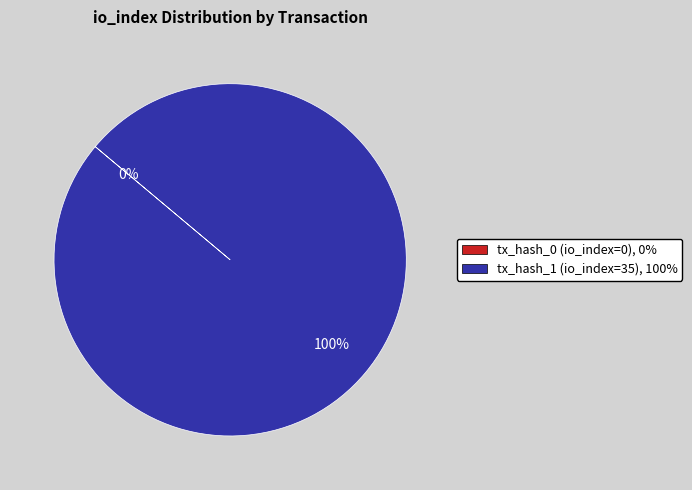

Is the sum of tx_hash_0 (io_index=0) and tx_hash_1 (io_index=35) greater than half?

Yes